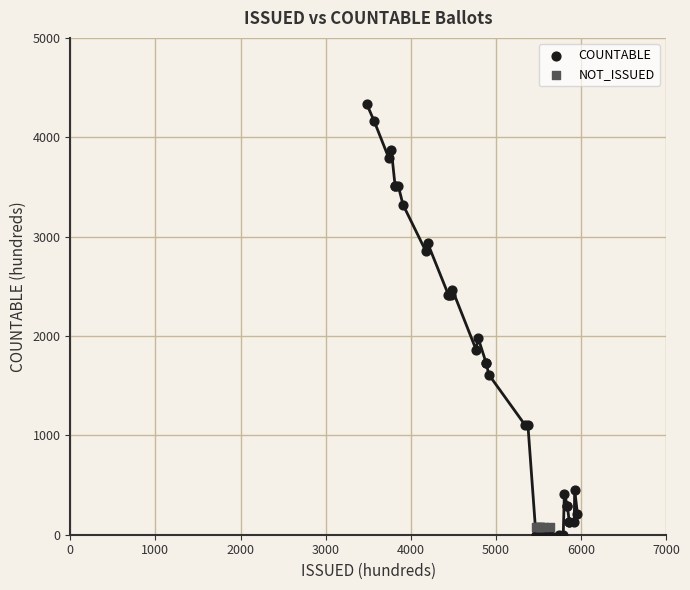

Which series contains the lowest Y value?

COUNTABLE